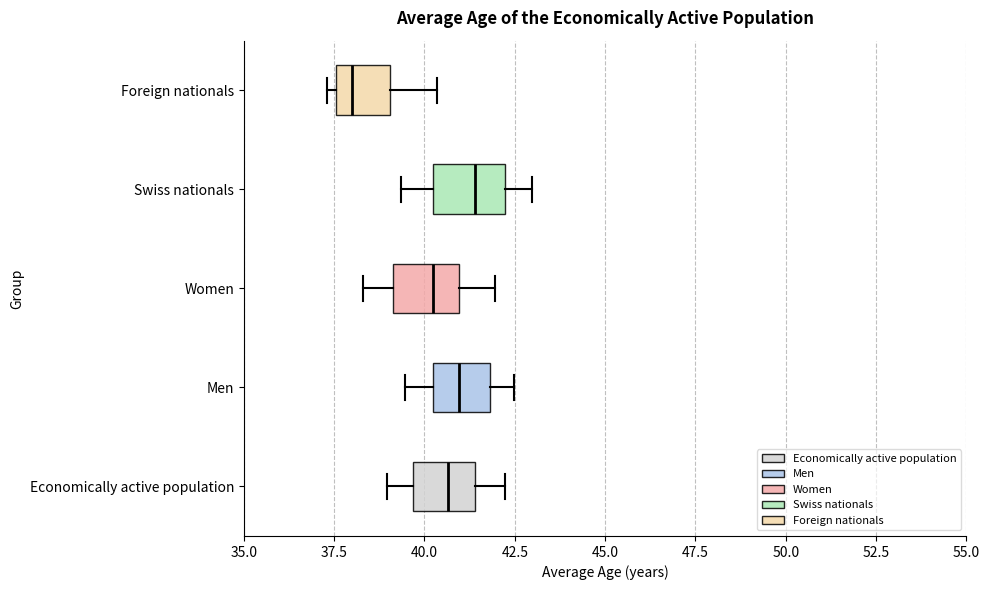

Reading bottom to top, transcribe this box plot: for each box, give where its median line is, the range the box spans, and where its two whiskers end, as read against the x-axis. The values are not printed on the chart, so give them approximately, as read against the axis.

Economically active population: median 40.5, box 39.5 to 41.5, whiskers 39.0 to 42.0
Men: median 41.0, box 40.5 to 42.0, whiskers 39.5 to 42.5
Women: median 40.5, box 39.0 to 41.0, whiskers 38.5 to 42.0
Swiss nationals: median 41.5, box 40.5 to 42.0, whiskers 39.5 to 43.0
Foreign nationals: median 38.0, box 37.5 to 39.0, whiskers 37.5 (just left of the box's left edge) to 40.5